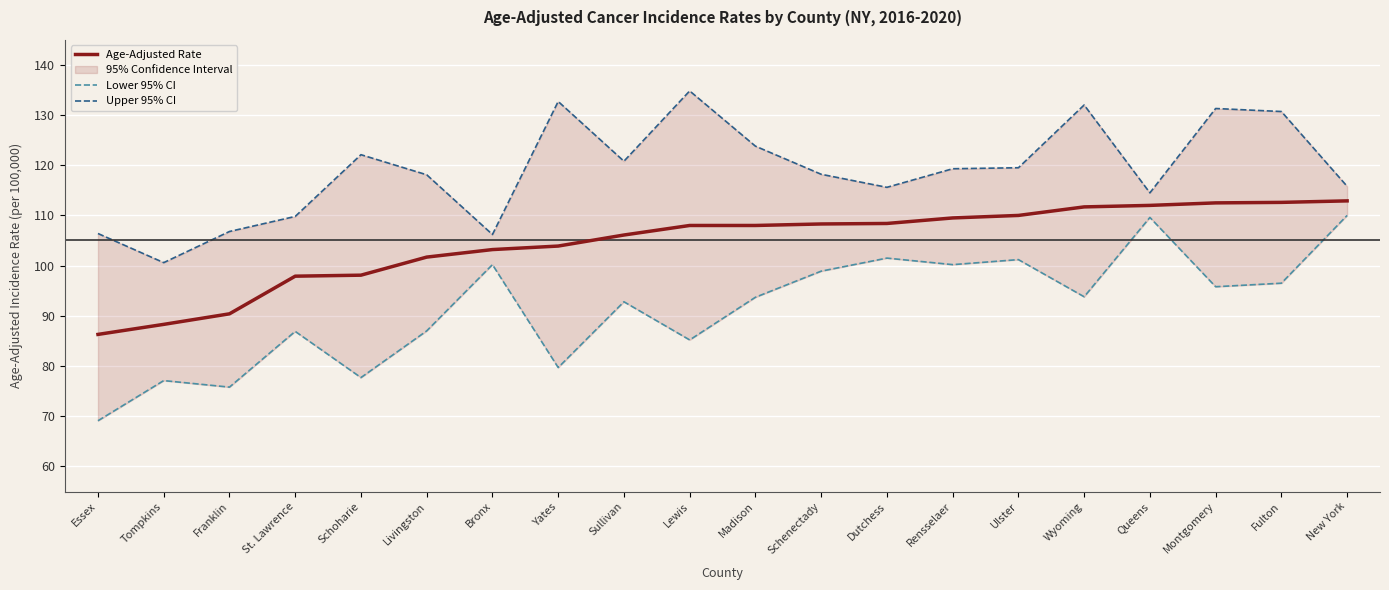

True or false: Age-Adjusted Rate has a value of 108.4 at Dutchess.

True